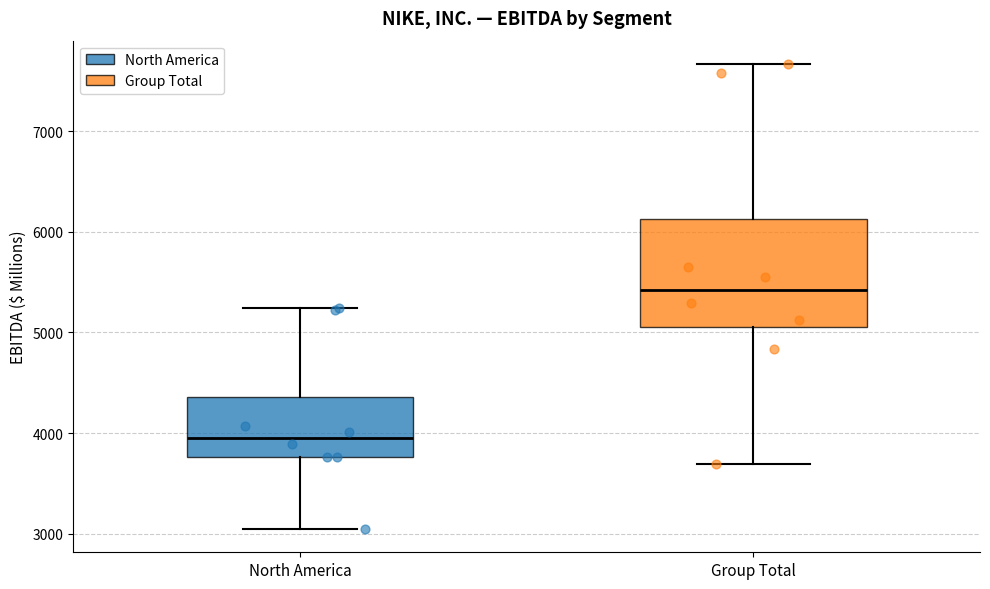

Which box has the lowest median line?

North America